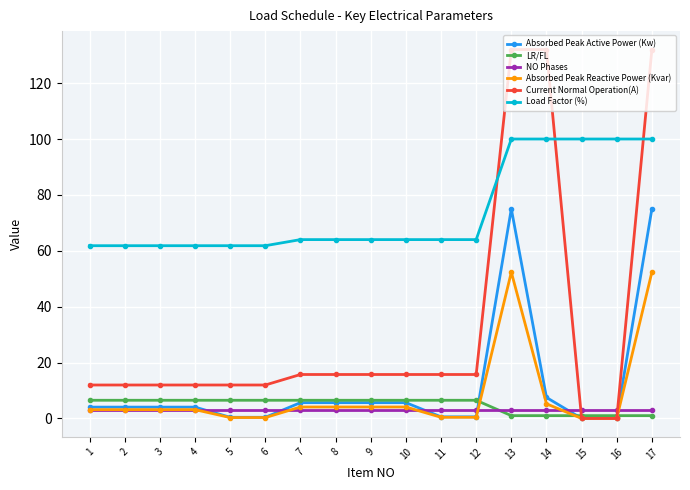

Is the value of NO Phases at 2 greater than the value of Load Factor (%) at 5?

No